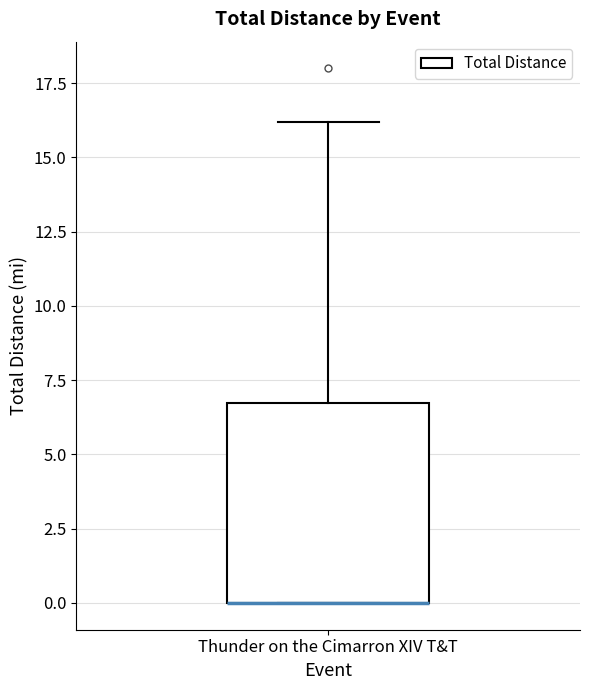

Where is the upper edge of the box for Thunder on the Cimarron XIV T&T on the y-axis? The values are not printed on the chart, so give them approximately, as read against the axis.

7